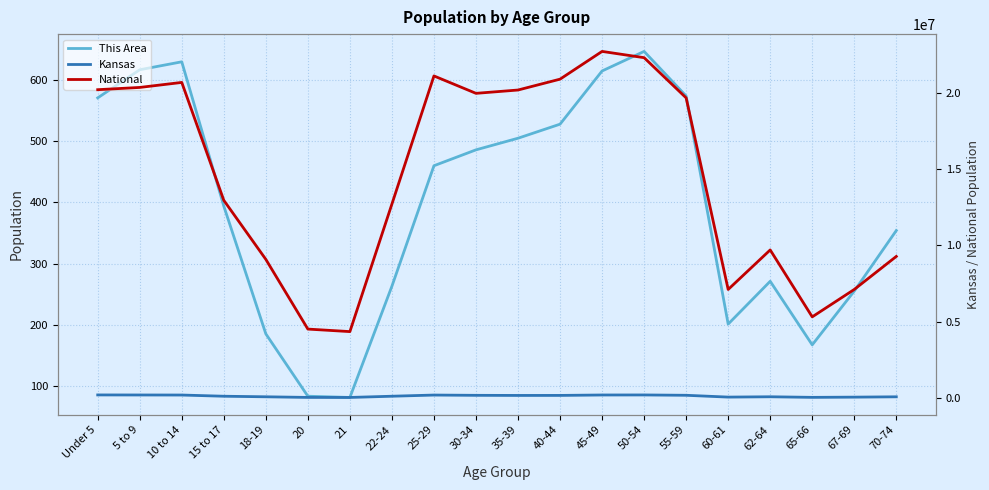

How many lines are shown in the chart?

3